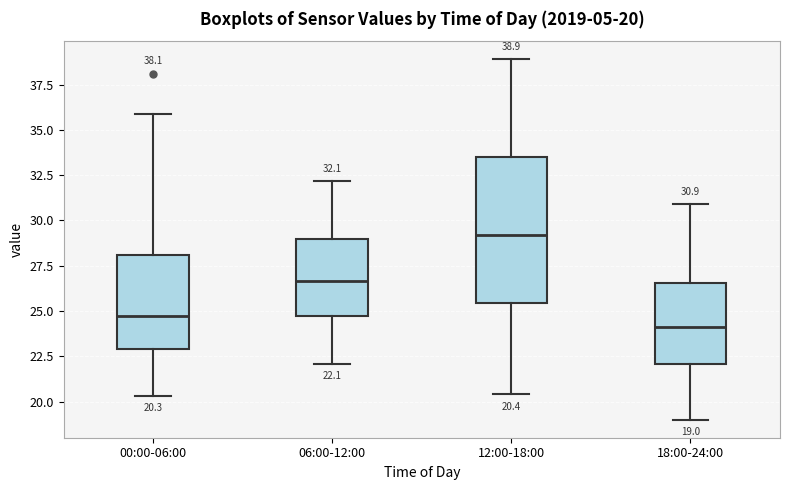

Which box is the tallest, from its lower edge to its upper edge?

12:00-18:00